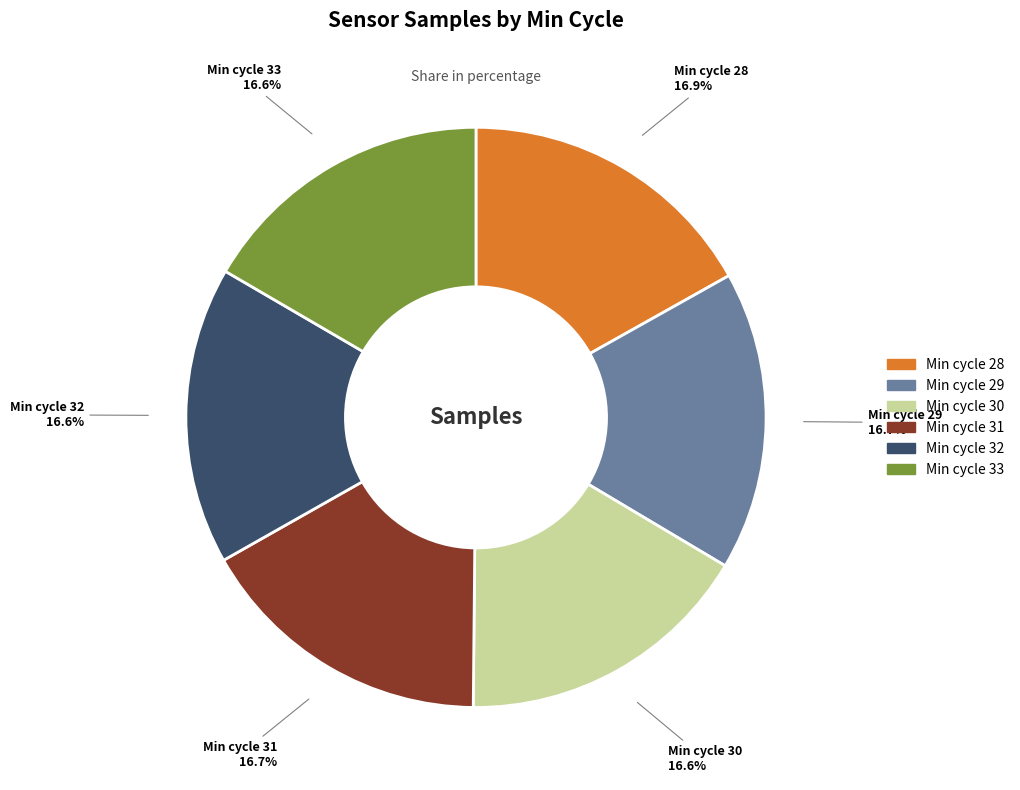

Is there any slice that represents more than half of the pie?

No